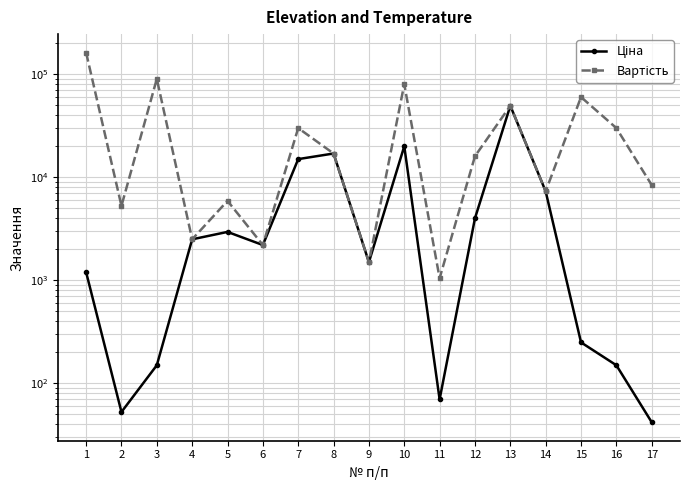

Which category has the lowest value in the Вартість series?

11